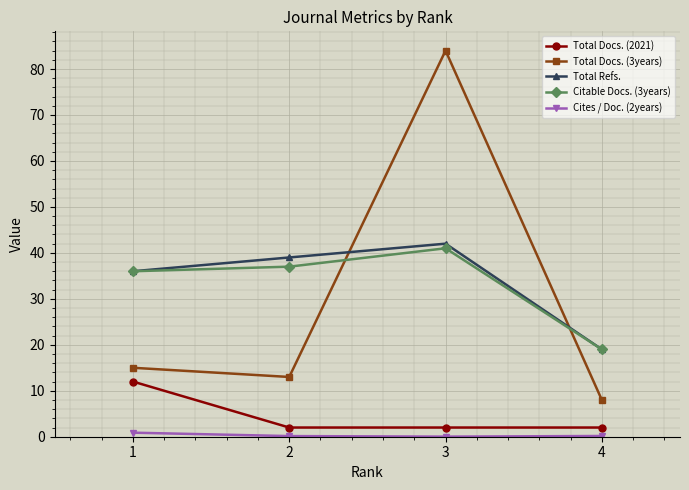

Which series has the largest range (max minus min)?

Total Docs. (3years)